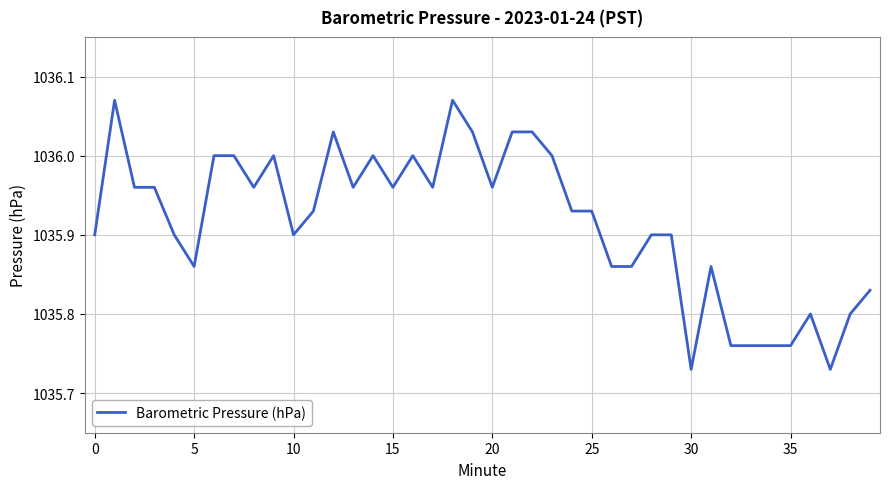

What is the difference between the maximum and minimum values?

0.3